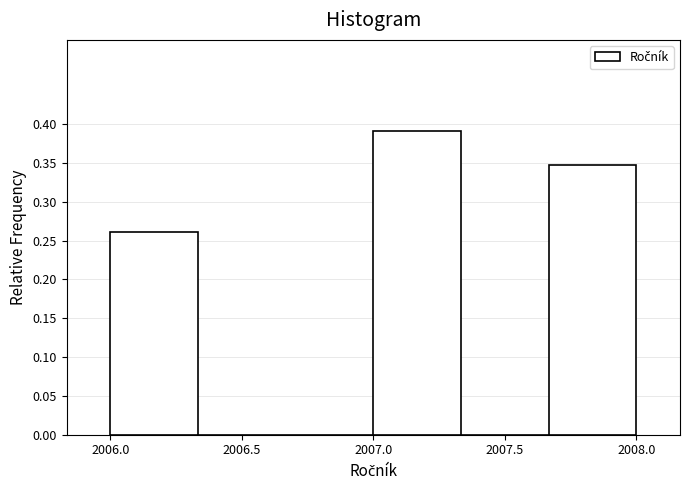

Reading left to right, list every bar in this chart as the range it spans on the x-axis followed by its height. Neither the bar edges nor the heights are printed on the chart, so give them approximately, as read against the axes.

2006.00 to 2006.35: 0.26
2006.35 to 2006.65: 0
2006.65 to 2007.00: 0
2007.00 to 2007.35: 0.39
2007.35 to 2007.65: 0
2007.65 to 2008.00: 0.35